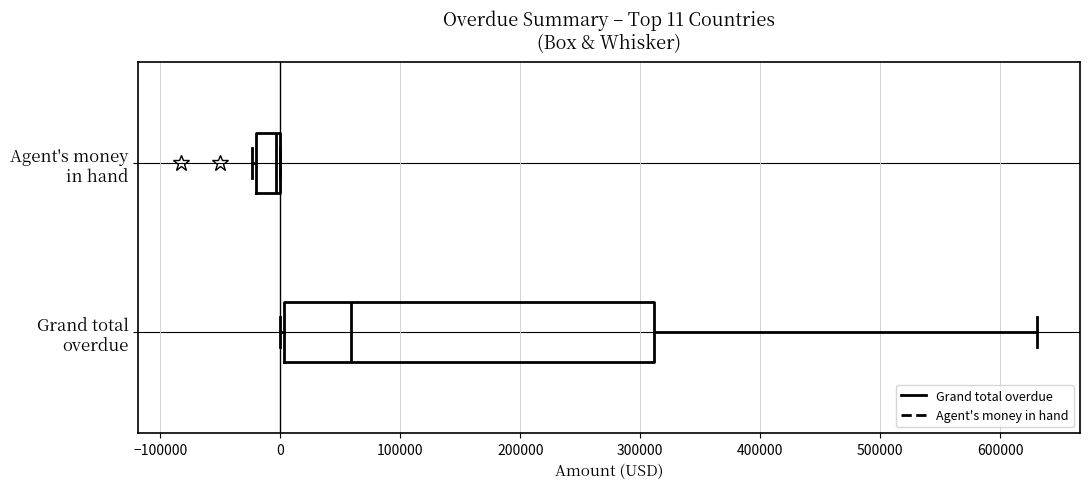

Which box is the widest, from its left edge to its right edge?

Grand total overdue